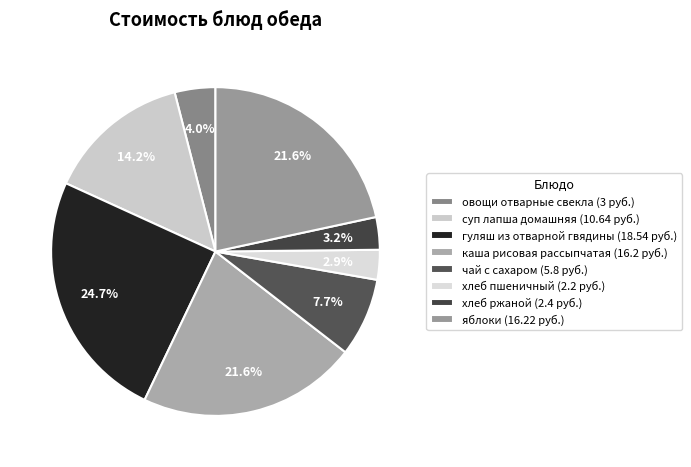

What percentage is the суп лапша домашняя slice, to the nearest percent?

14%